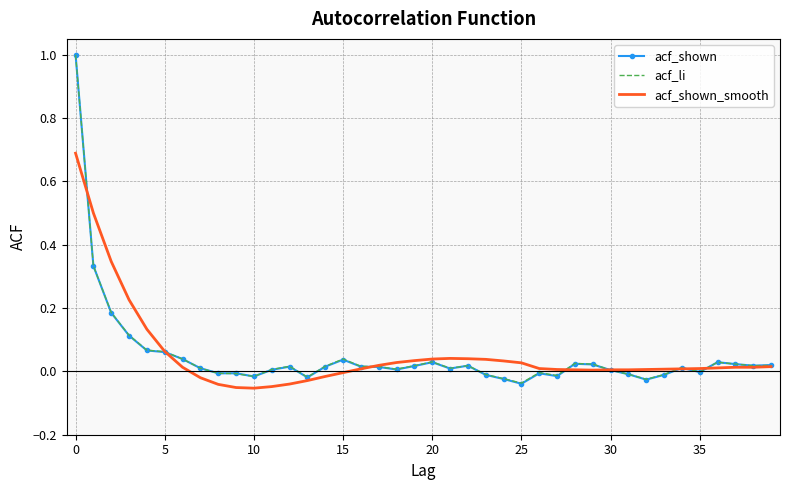

In acf_li, how many points are higher than both neighbors (excluding endpoints)?

8